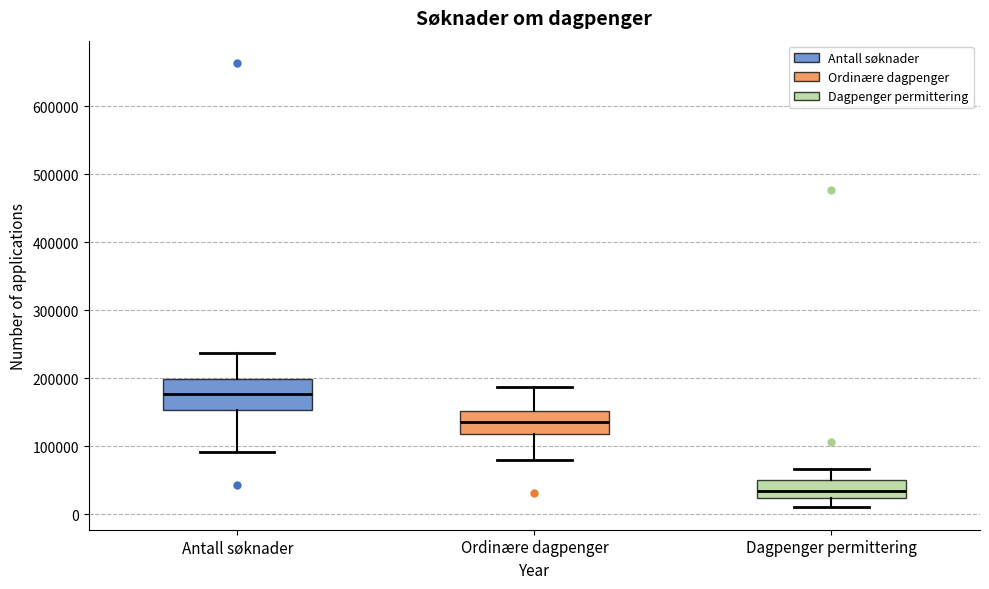

Reading left to right, transcribe this box plot: for each box, give where its median line is, the range the box spans, and where its two whiskers end, as read against the y-axis. The values are not printed on the chart, so give them approximately, as read against the axis.

Antall søknader: median 180000, box 150000 to 200000, whiskers 90000 to 240000
Ordinære dagpenger: median 140000, box 120000 to 150000, whiskers 80000 to 190000
Dagpenger permittering: median 30000, box 20000 to 50000, whiskers 10000 to 70000